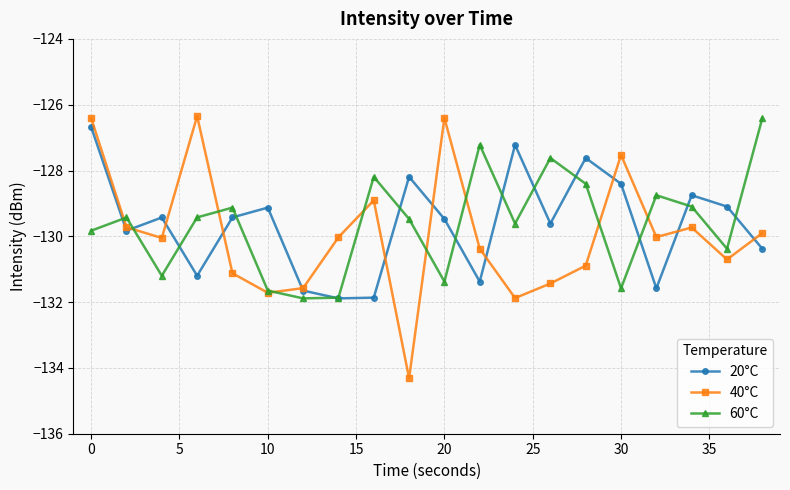

What is the average value of the 20°C series?

-129.6